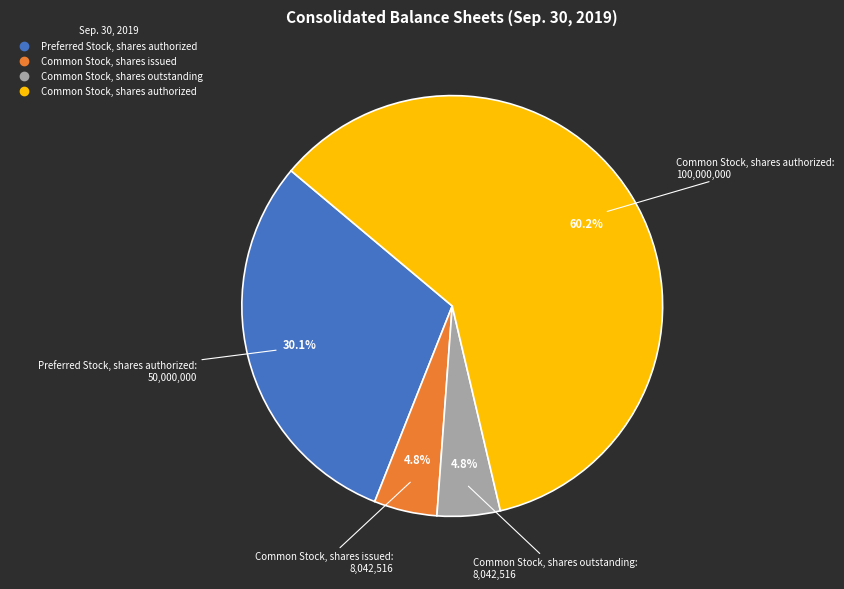

Is there a majority slice in this chart?

Yes